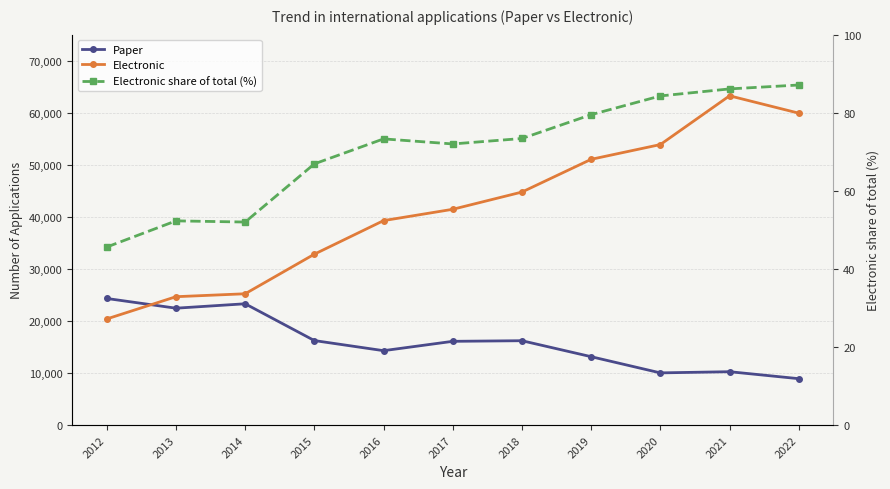

Is it true that Electronic equals 44762.0 at 2018?

True